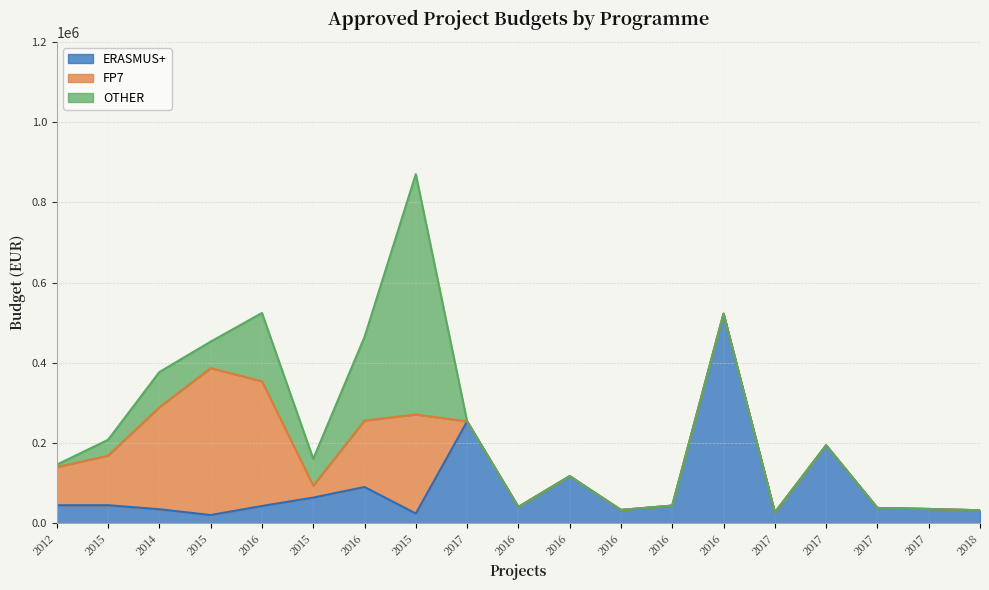

At which label is ERASMUS+ closest to 271453?

2017